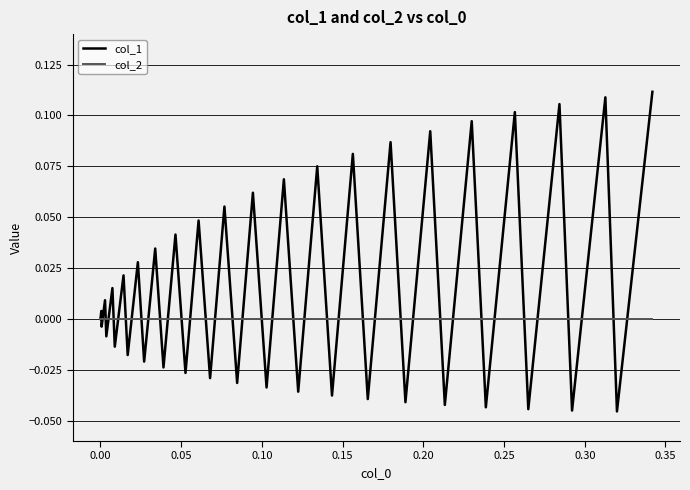

Which series has the largest total across all categories?

col_1